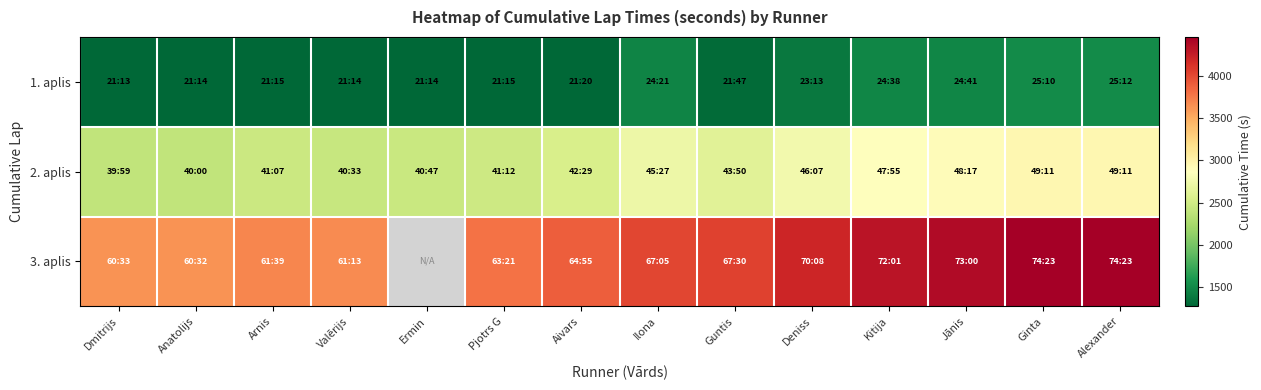

At which label does 3. aplis reach its minimum?

Anatolijs